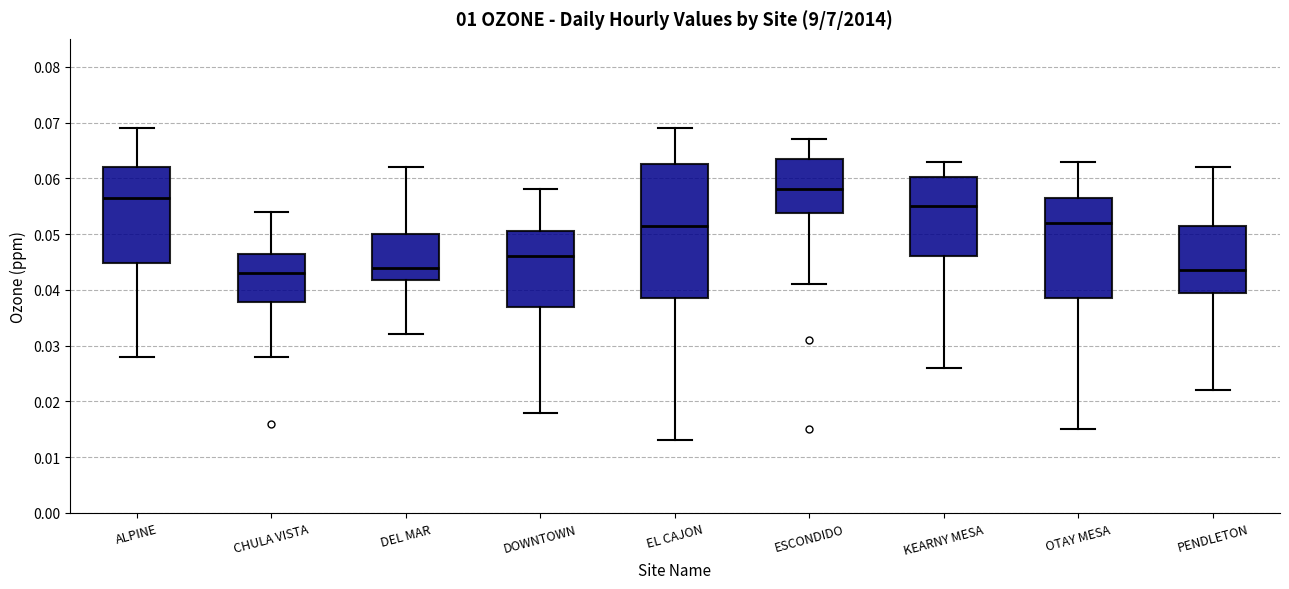

Reading left to right, transcribe this box plot: for each box, give where its median line is, the range the box spans, and where its two whiskers end, as read against the y-axis. The values are not printed on the chart, so give them approximately, as read against the axis.

ALPINE: median 0.057, box 0.045 to 0.062, whiskers 0.028 to 0.069
CHULA VISTA: median 0.043, box 0.038 to 0.047, whiskers 0.028 to 0.054
DEL MAR: median 0.044, box 0.042 to 0.050, whiskers 0.032 to 0.062
DOWNTOWN: median 0.046, box 0.037 to 0.051, whiskers 0.018 to 0.058
EL CAJON: median 0.052, box 0.039 to 0.063, whiskers 0.013 to 0.069
ESCONDIDO: median 0.058, box 0.054 to 0.064, whiskers 0.041 to 0.067
KEARNY MESA: median 0.055, box 0.046 to 0.060, whiskers 0.026 to 0.063
OTAY MESA: median 0.052, box 0.039 to 0.057, whiskers 0.015 to 0.063
PENDLETON: median 0.044, box 0.040 to 0.052, whiskers 0.022 to 0.062